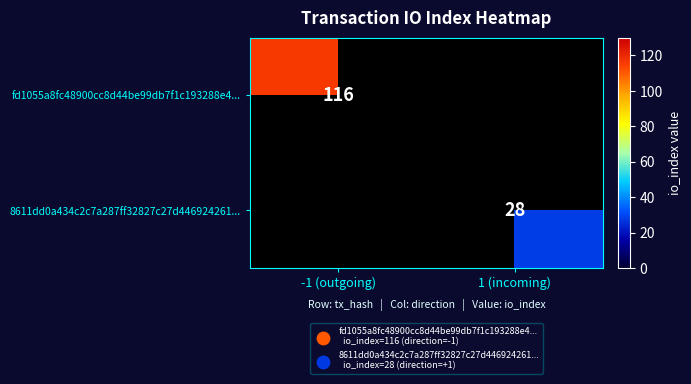

How many distinct data groups are displayed?

2